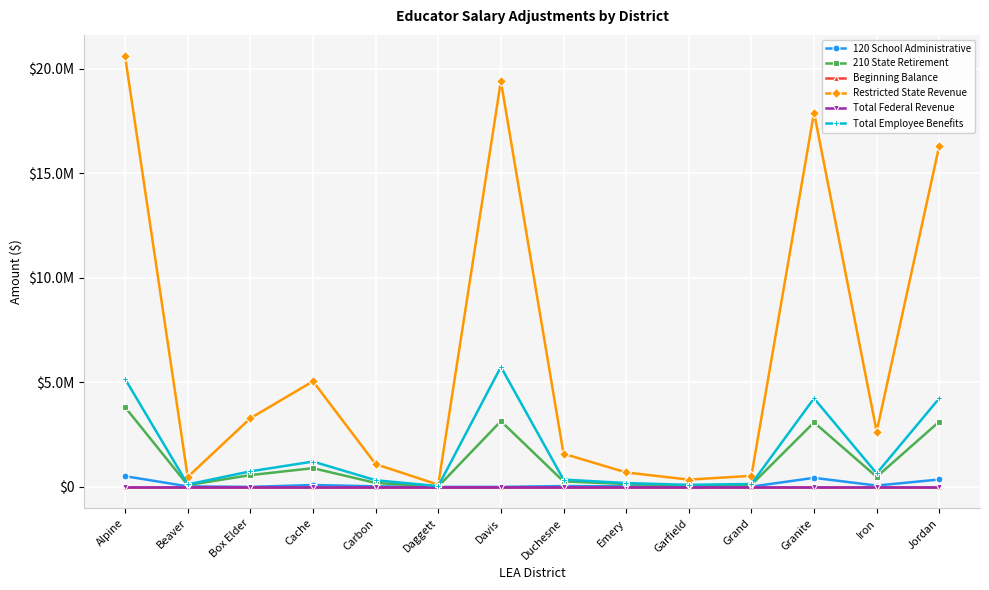

Does the chart display data point markers on the line(s)?

Yes